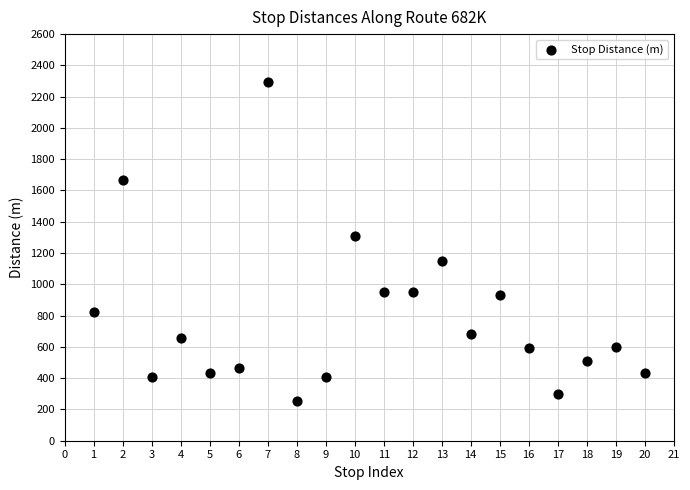

What Y value in the scatter plot is closest to 1274?

1308